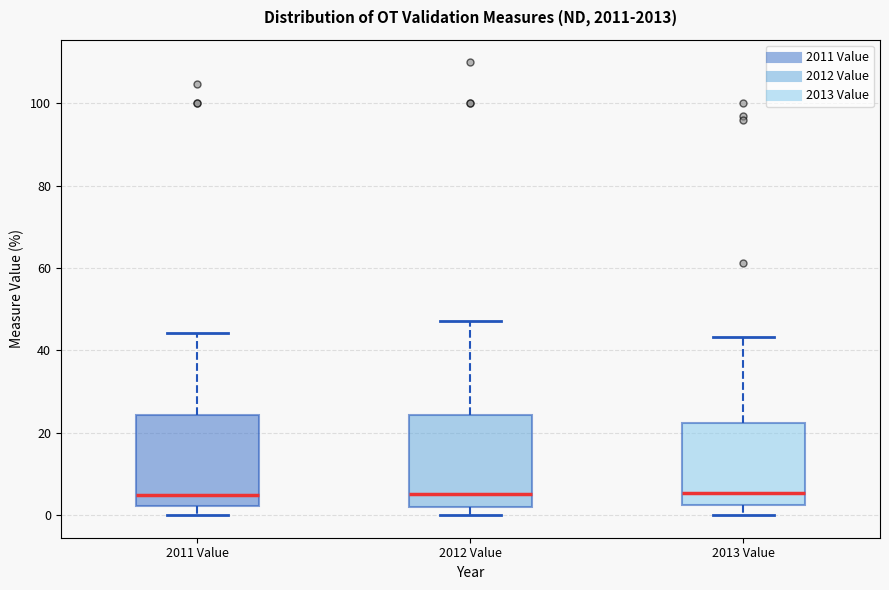

Where does the lower whisker of the box for 2013 Value end on the y-axis? The values are not printed on the chart, so give them approximately, as read against the axis.

0